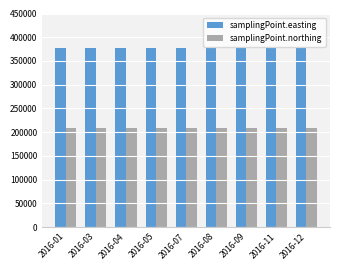

Reading right to left, transcribe all the data shown in this chart.

samplingPoint.easting: 378370	378370	378370	378370	378370	378370	378370	378370	378370
samplingPoint.northing: 209546	209546	209546	209546	209546	209546	209546	209546	209546